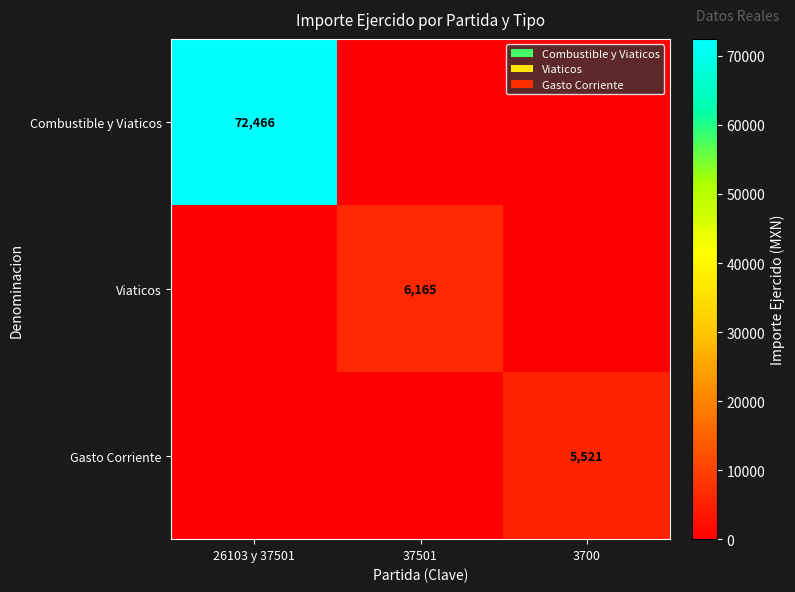

The value of Combustible y Viaticos at 26103 y 37501 is 117341. True or false?

False